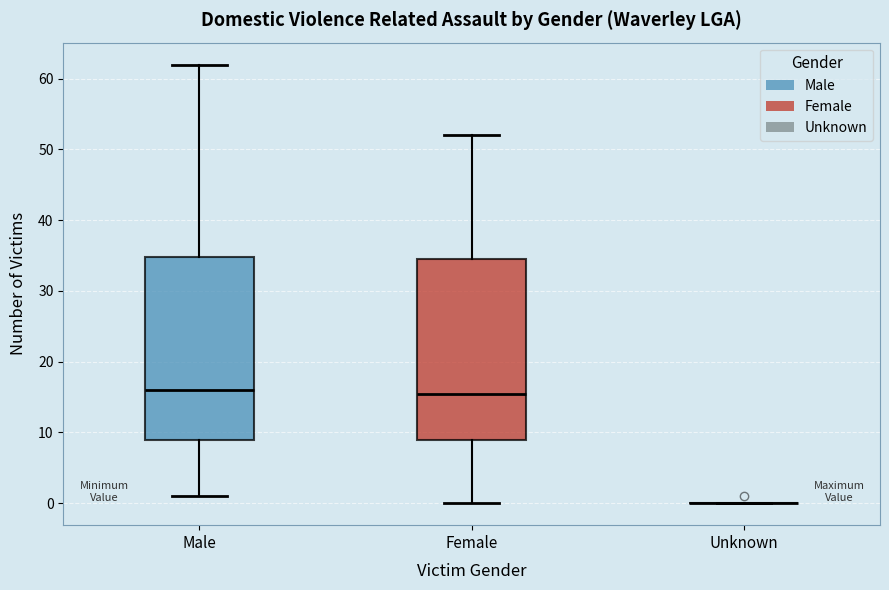

Reading left to right, read every box against the y-axis: the position of its median line, the range the box covers, and the ends of its whiskers. The values are not printed on the chart, so give them approximately, as read against the axis.

Male: median 16, box 9 to 35, whiskers 1 to 62
Female: median 16, box 9 to 35, whiskers 0 to 52
Unknown: box collapsed to a line at 0, whiskers 0 to 0